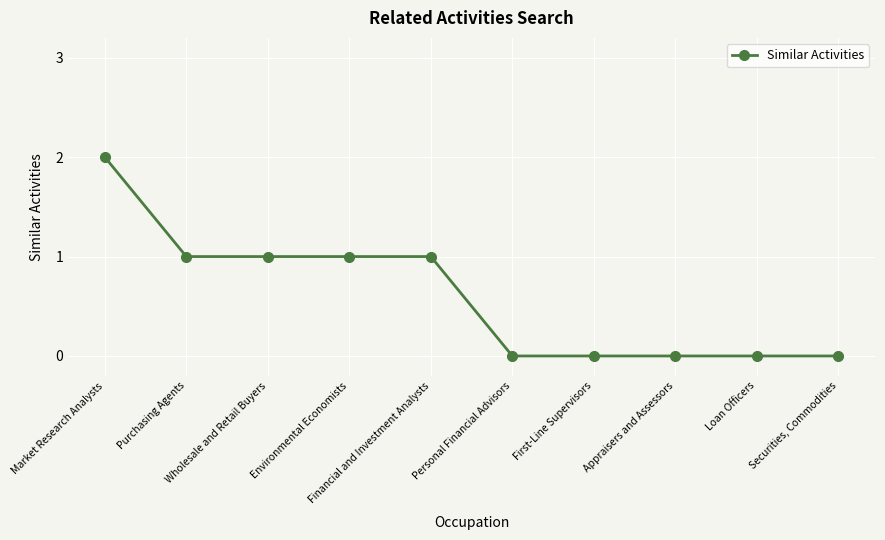

What is the difference between the maximum and minimum values?

2